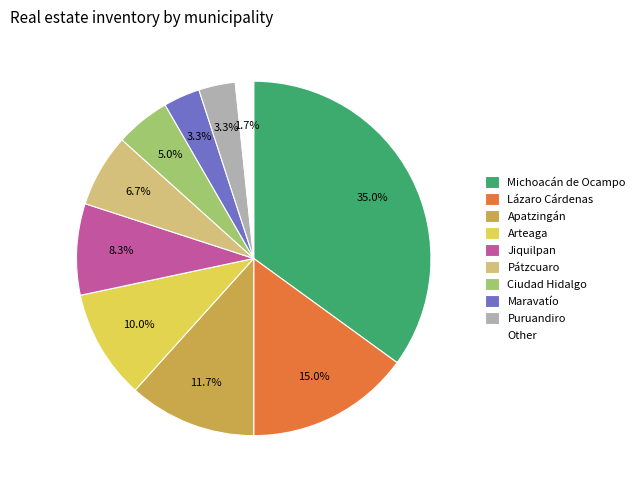

Do Pátzcuaro and Maravatío together represent more than half of the pie?

No